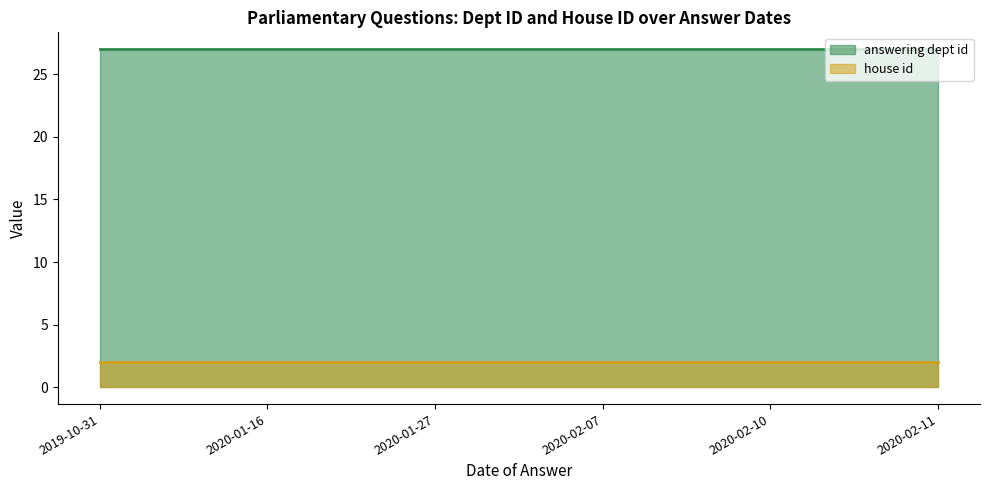

Which category has the highest value across all series?

2020-02-07